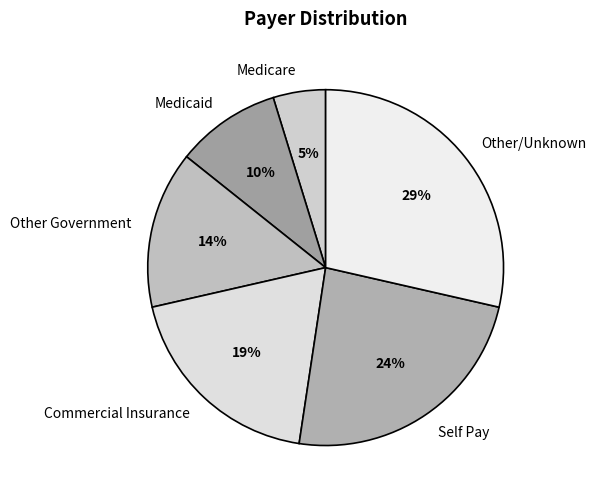

Does Self Pay represent more than half of the total?

No